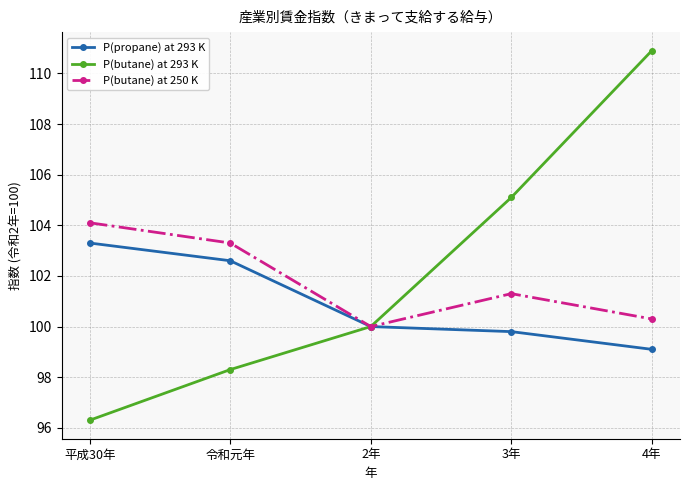

What is the label of the 1st point from the left?

平成30年